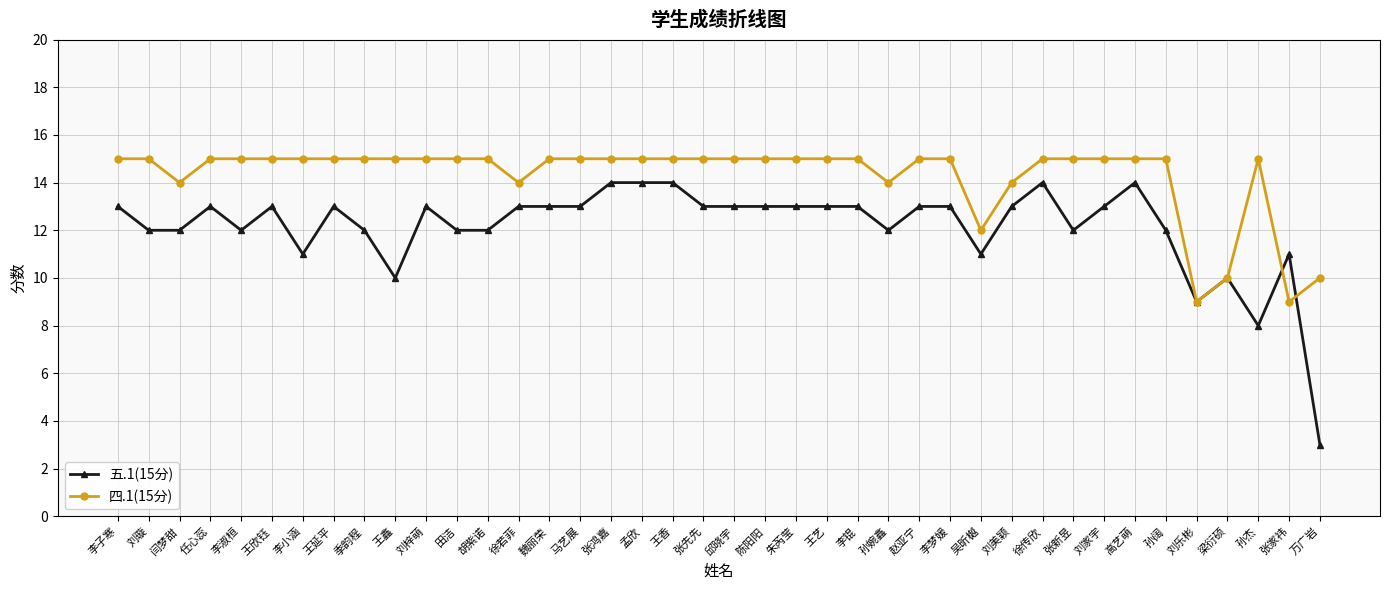

Reading left to right, list all the values displayed in this chart.

五.1(15分): 13	12	12	13	12	13	11	13	12	10	13	12	12	13	13	13	14	14	14	13	13	13	13	13	13	12	13	13	11	13	14	12	13	14	12	9	10	8	11	3
四.1(15分): 15	15	14	15	15	15	15	15	15	15	15	15	15	14	15	15	15	15	15	15	15	15	15	15	15	14	15	15	12	14	15	15	15	15	15	9	10	15	9	10